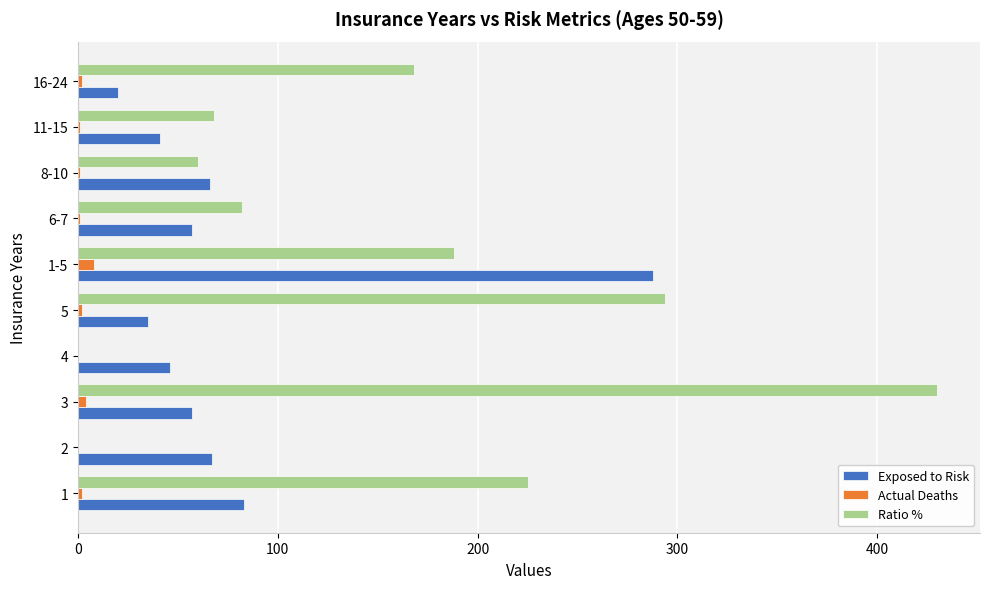

What is the sum of all Actual Deaths values?

21